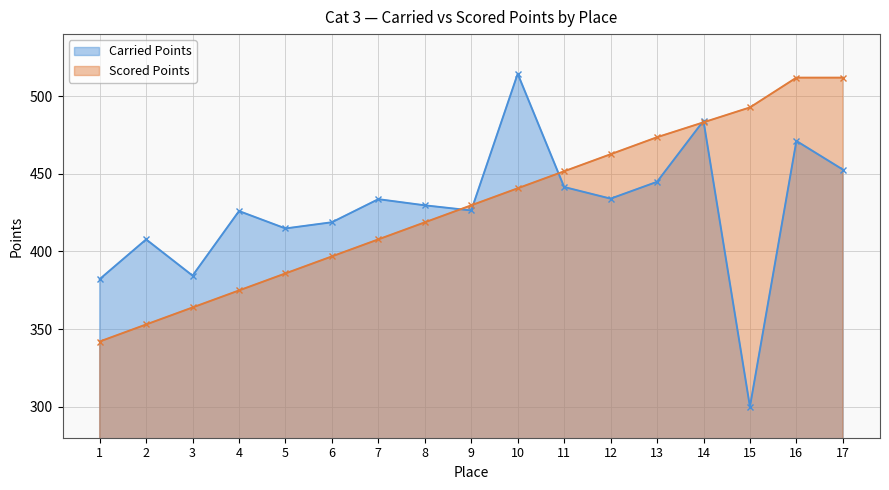

Between 16 and 2, which is larger?

16